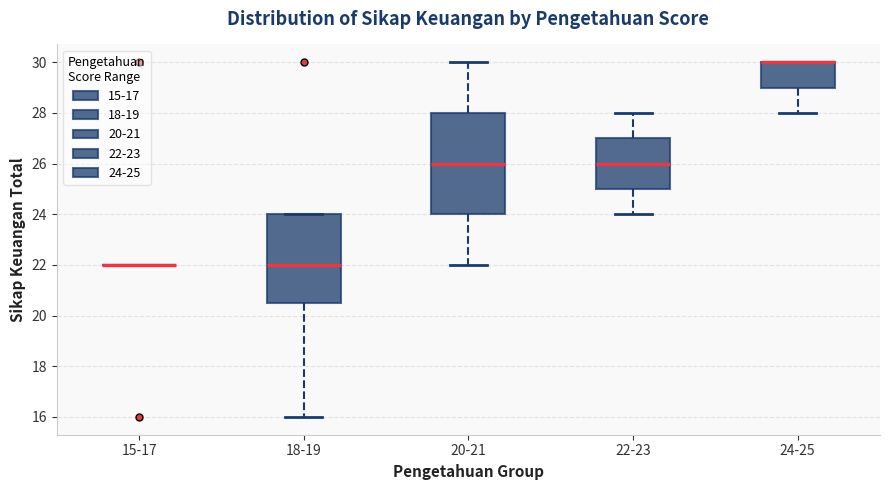

Reading left to right, read every box against the y-axis: the position of its median line, the range the box covers, and the ends of its whiskers. The values are not printed on the chart, so give them approximately, as read against the axis.

15-17: box collapsed to a line at 22.0, whiskers 22.0 to 22.0
18-19: median 22.0, box 20.6 to 24.0, whiskers 16.0 to 24.0
20-21: median 26.0, box 24.0 to 28.0, whiskers 22.0 to 30.0
22-23: median 26.0, box 25.0 to 27.0, whiskers 24.0 to 28.0
24-25: median 30.0 (drawn on the box's upper edge), box 29.0 to 30.0, whiskers 28.0 to 30.0